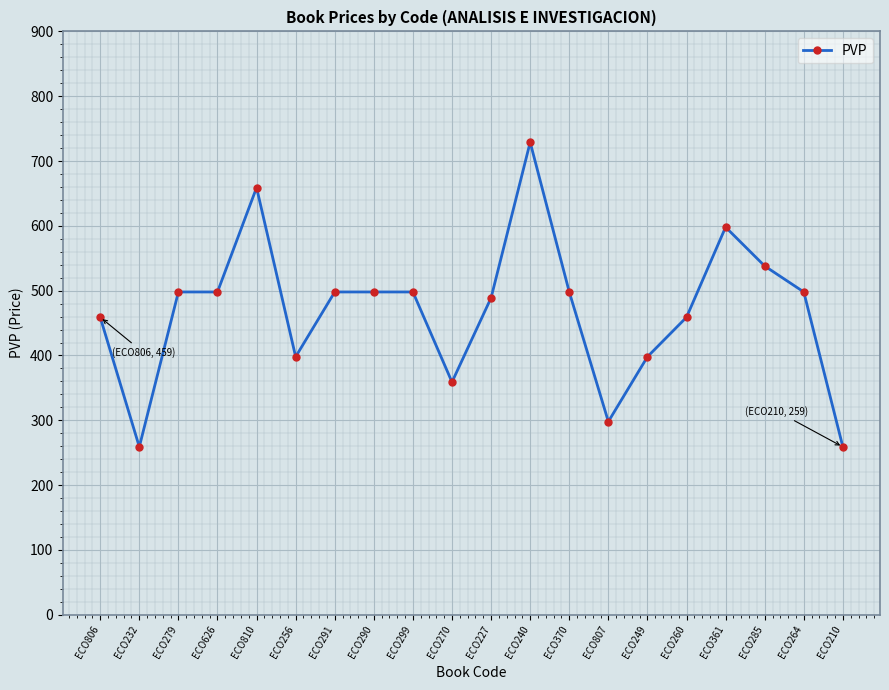

What is the difference between the values at ECO249 and ECO240?

331